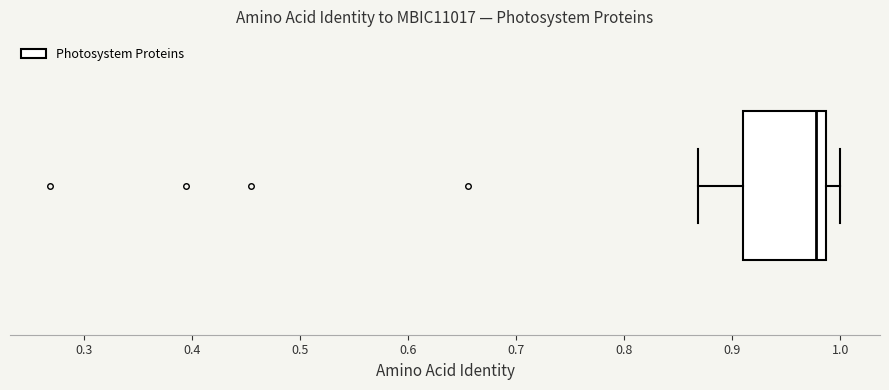

Transcribe this box plot: give where the median line is, the range the box spans, and where the two whiskers end, as read against the x-axis. The values are not printed on the chart, so give them approximately, as read against the axis.

median 0.98, box 0.91 to 0.99, whiskers 0.87 to 1.00